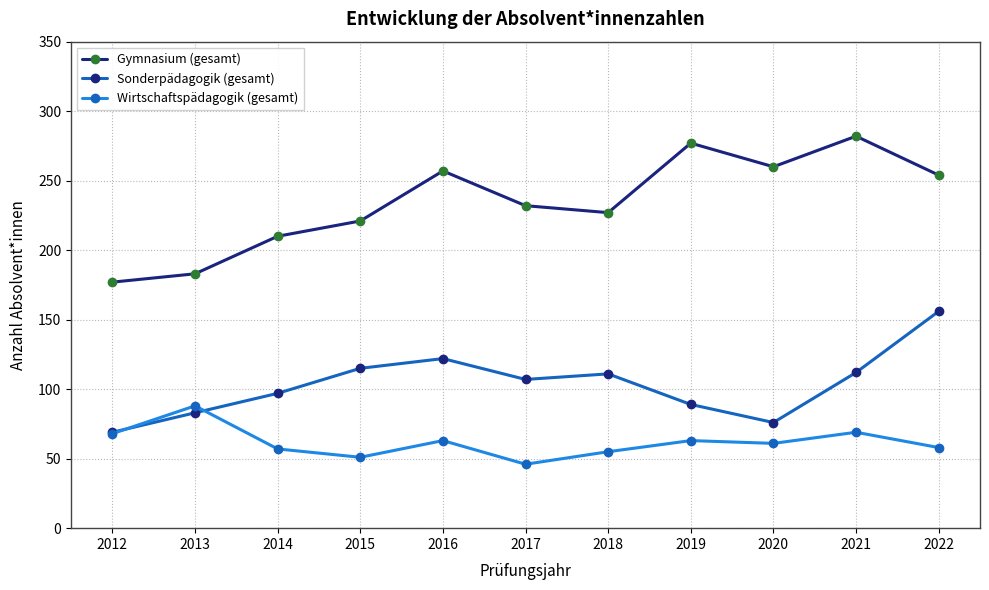

What is the spread (max minus min) of values at 2012?

109